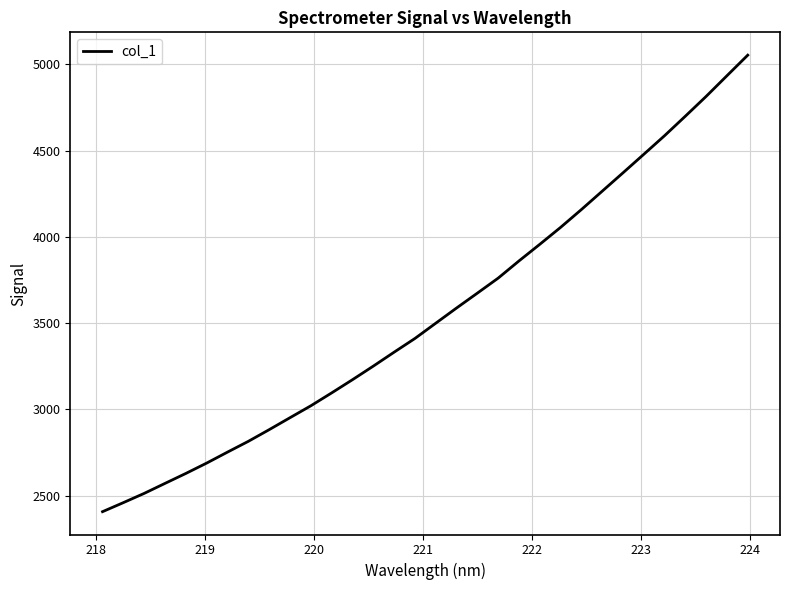

What is the difference between the maximum and minimum values?

2645.5